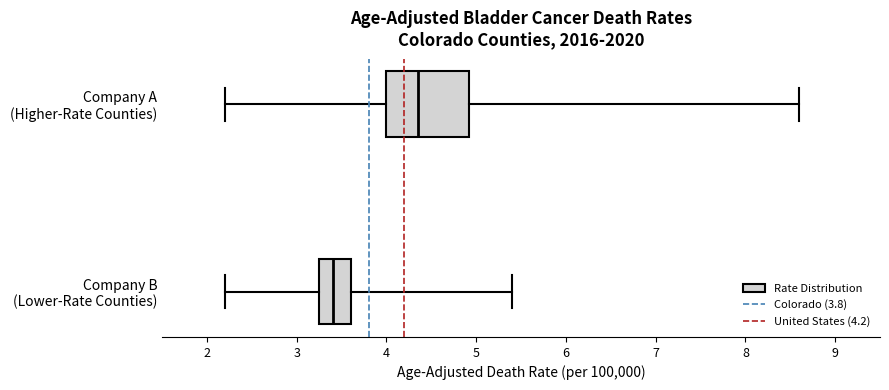

Where is the right edge of the box for Company A (Higher-Rate Counties) on the x-axis? The values are not printed on the chart, so give them approximately, as read against the axis.

4.9